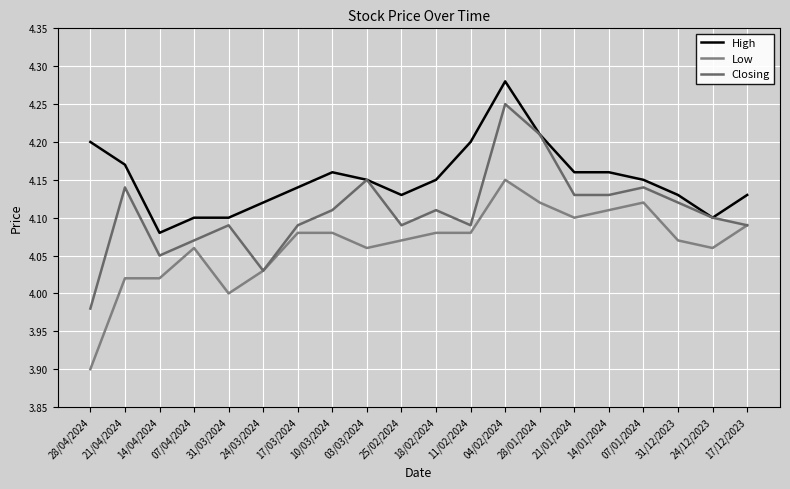

Rank the series by their average value, from lowest to highest.

Low, Closing, High